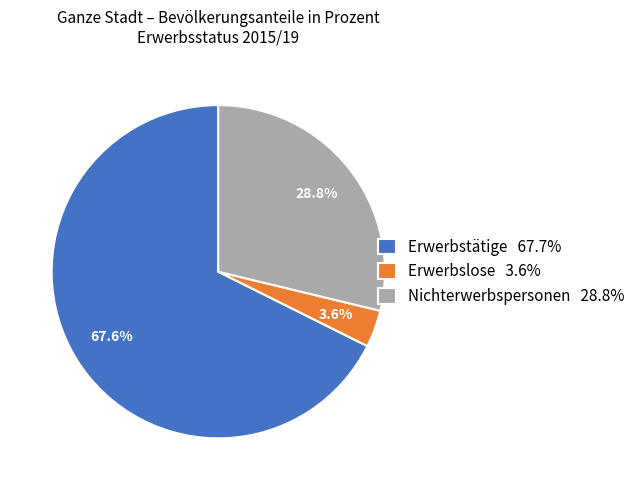

To the nearest percent, what is the average slice percentage?

33%